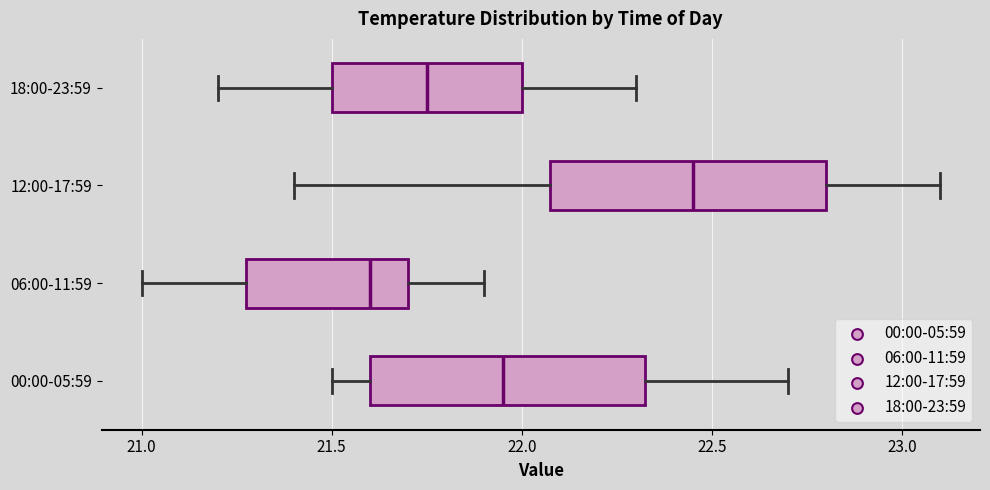

Which box has the furthest to the right median line?

12:00-17:59